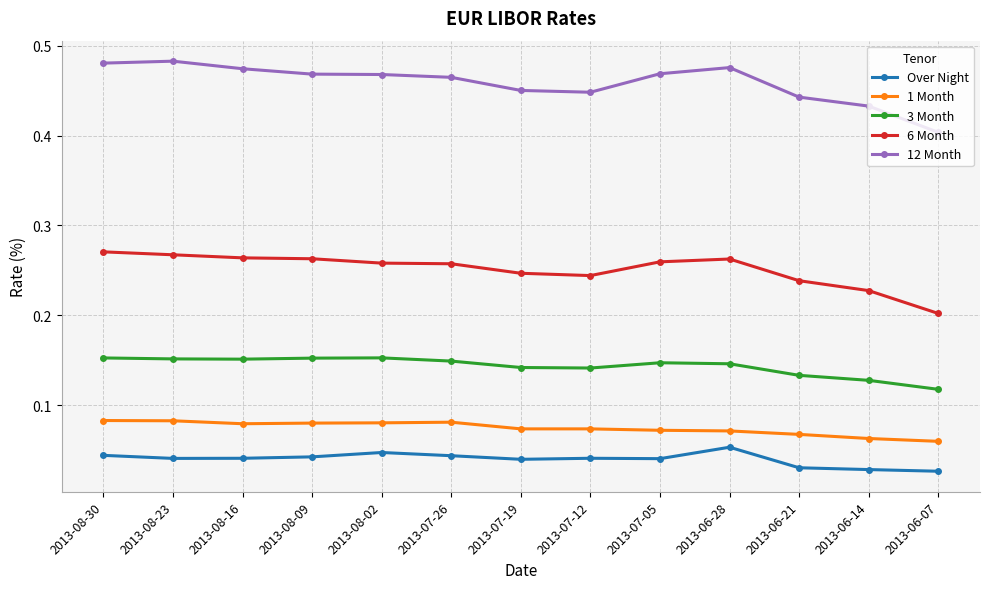

Rank the series by their maximum value, from lowest to highest.

Over Night, 1 Month, 3 Month, 6 Month, 12 Month